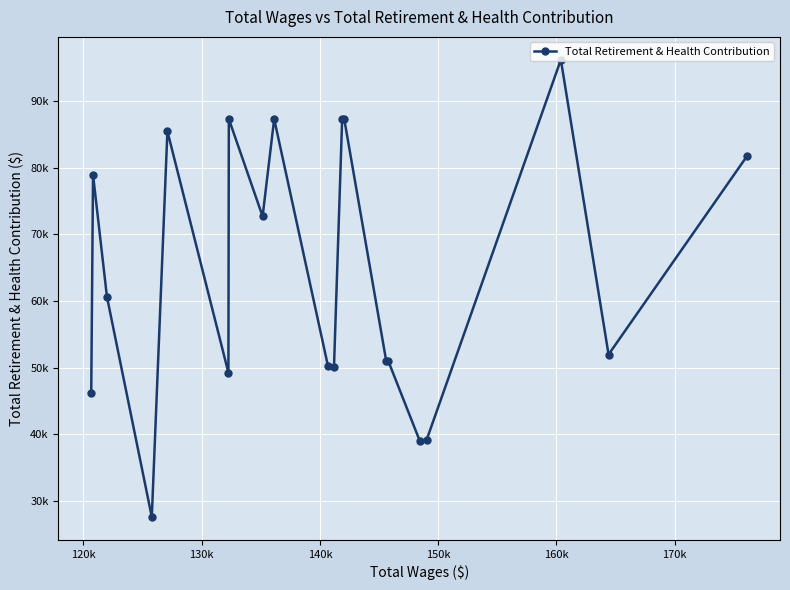

How many data points does each series have?

20